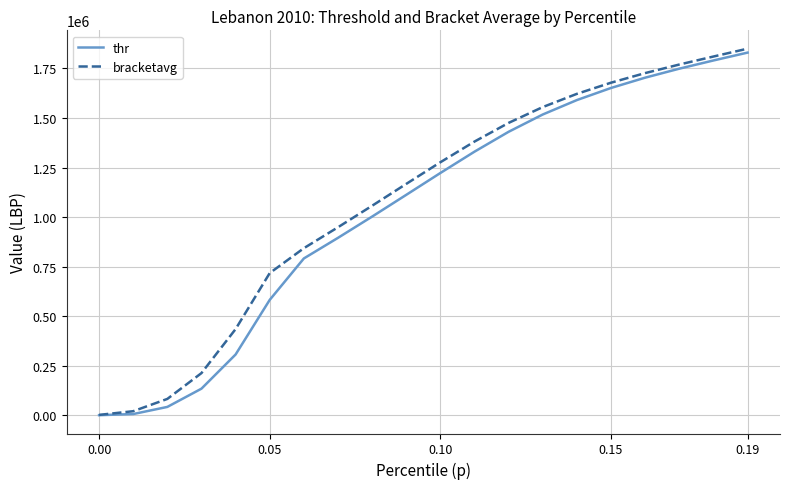

What is the total value across all series at 0.05?

1300664.5